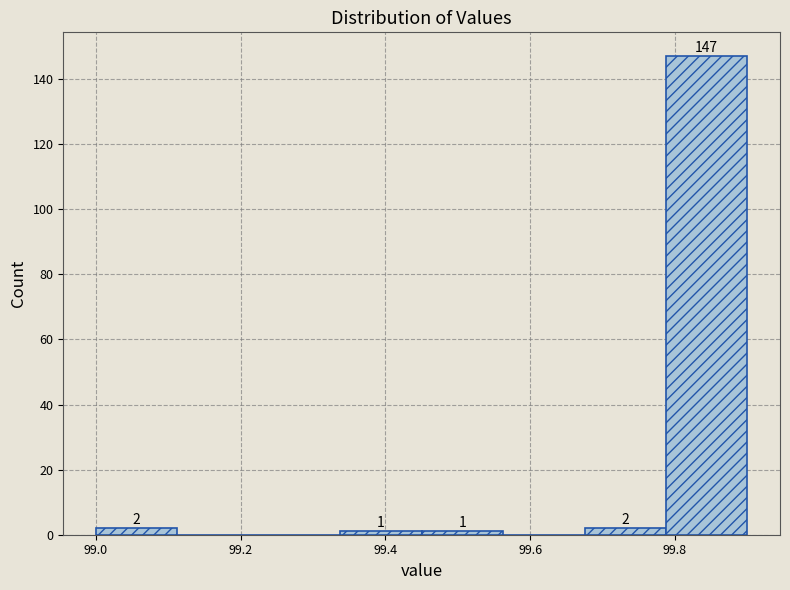

Over which range of the x-axis is the bar tallest?

99.78 to 99.90